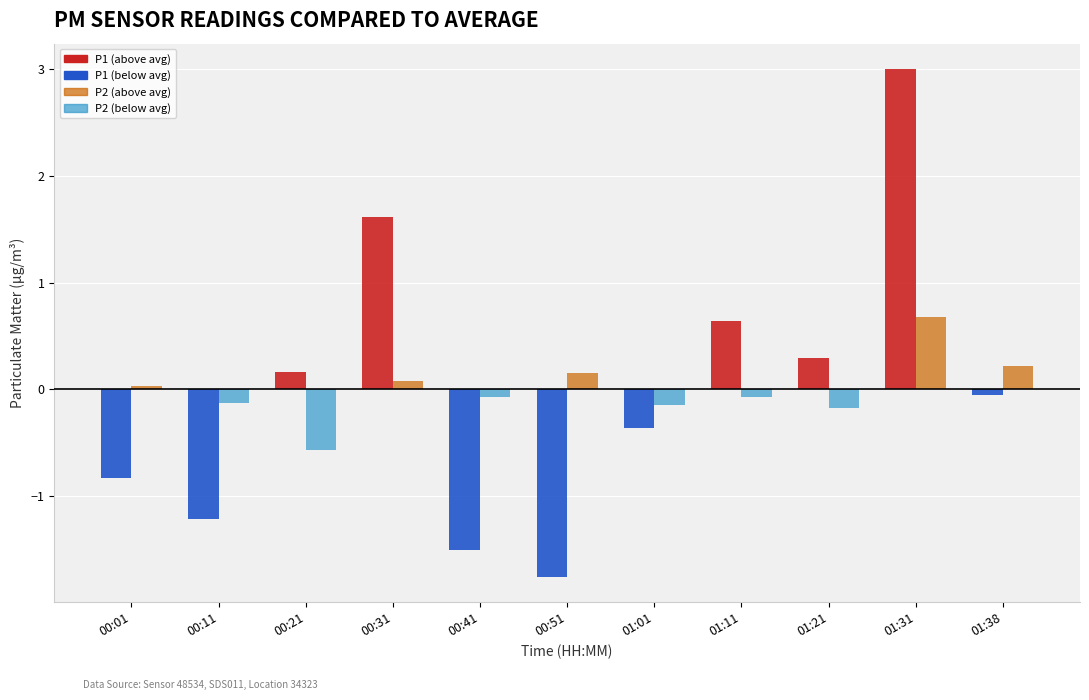

Are the bars grouped side by side (vs. stacked)?

Yes